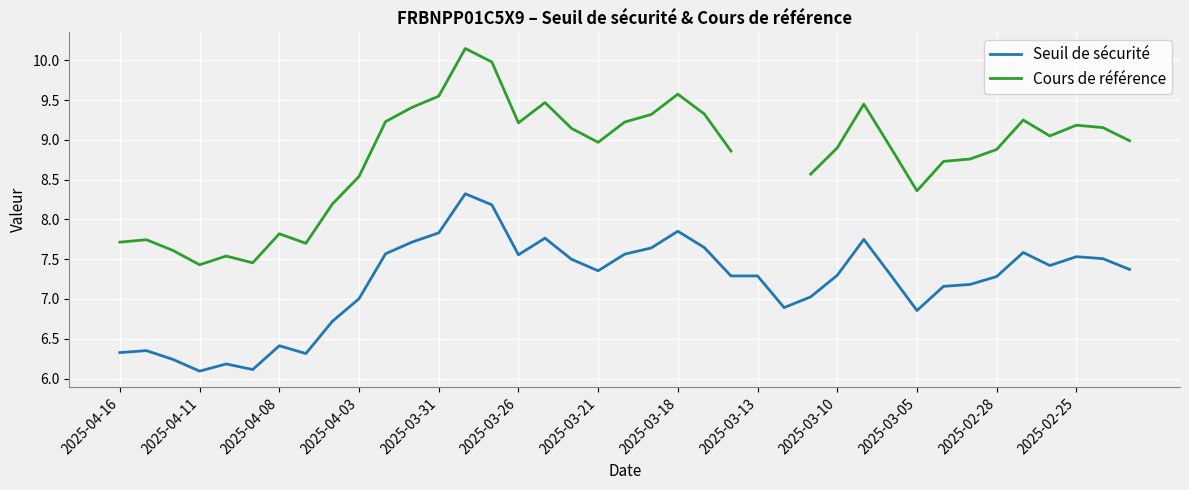

True or false: Seuil de sécurité has a value of 7.3 at 2025-02-28.

True